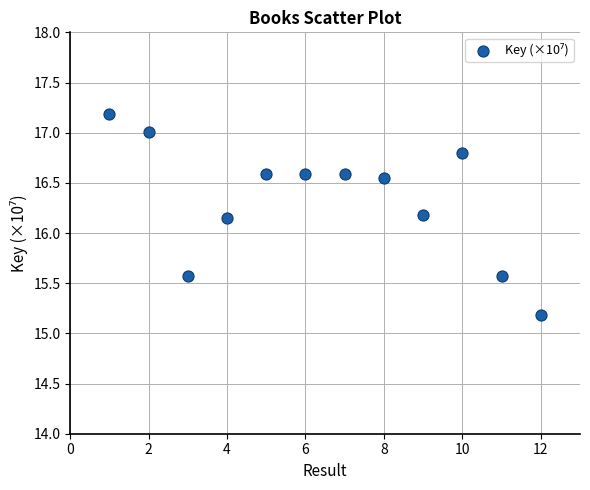

What is the range of X values (max minus min)?

11.0